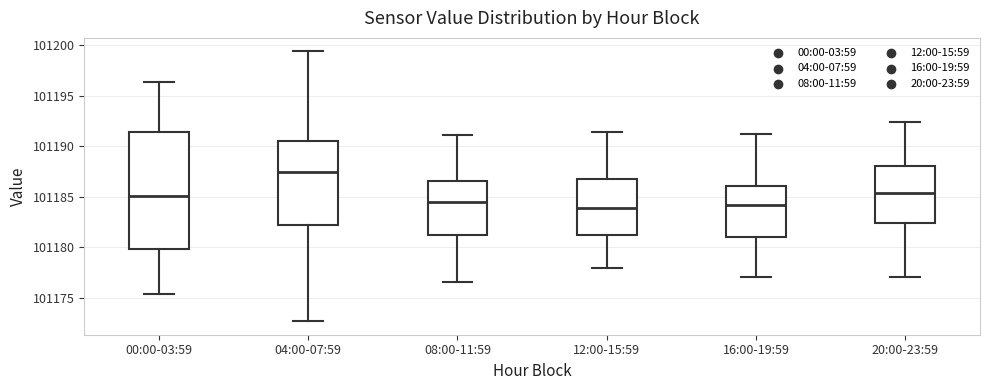

Where does the median line of the box for 00:00-03:59 sit on the y-axis? The values are not printed on the chart, so give them approximately, as read against the axis.

101185.0